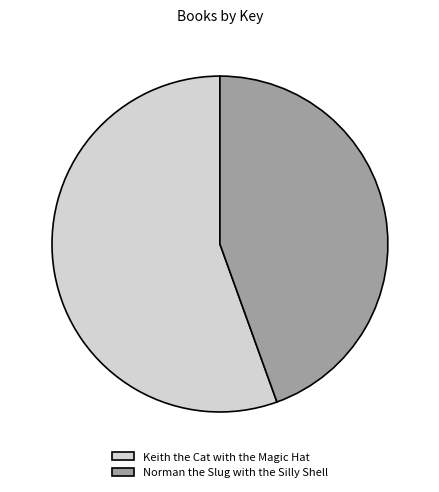

How many segments does this pie chart have?

2